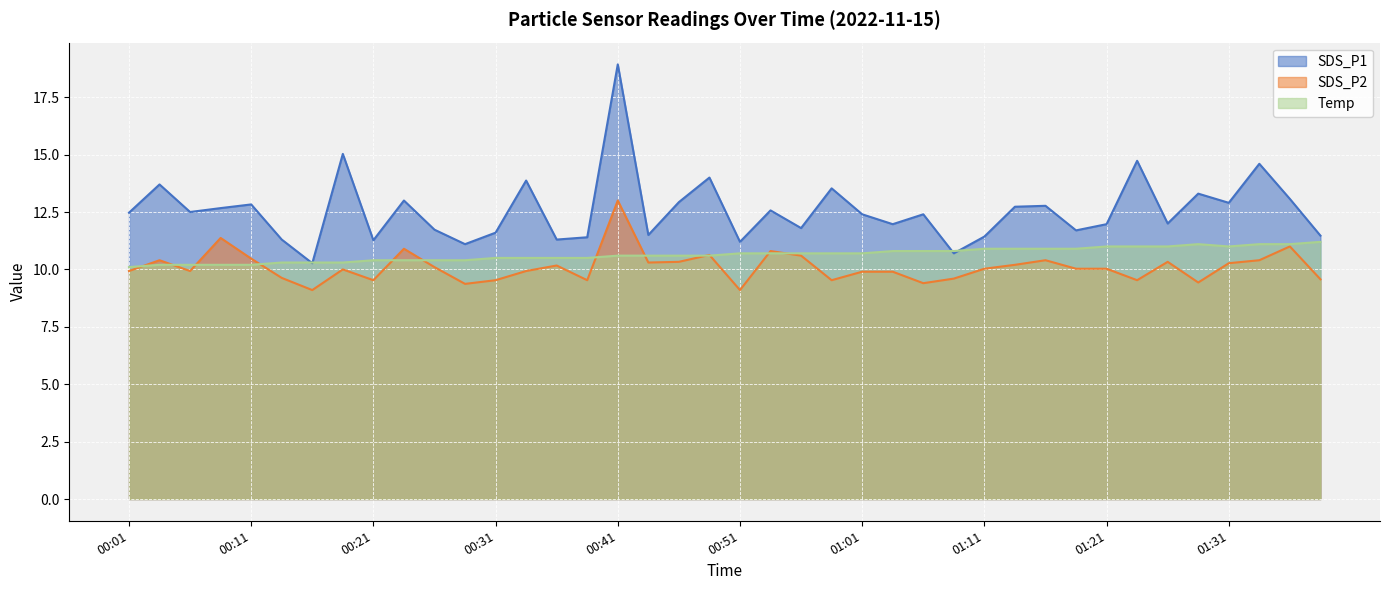

What is the highest value of the SDS_P2 series?

13.0